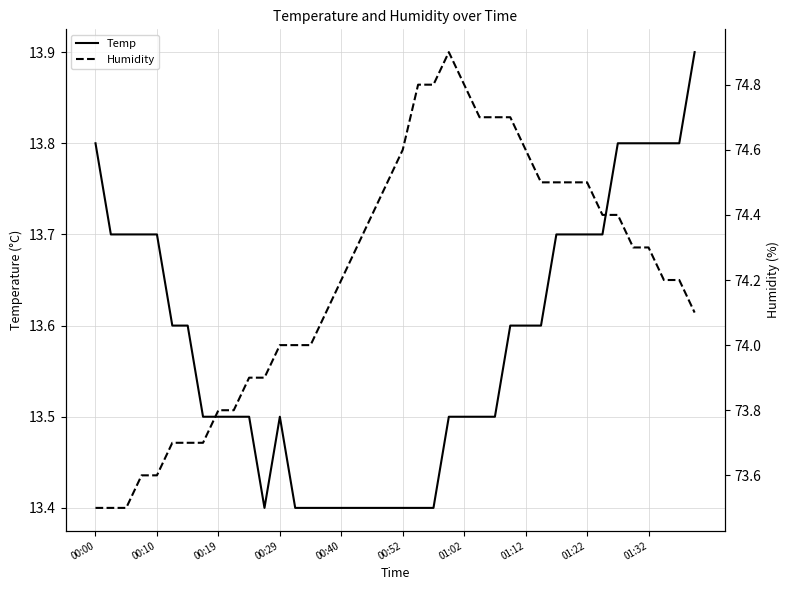

What is the difference between the maximum and minimum values in the Humidity series?

1.4